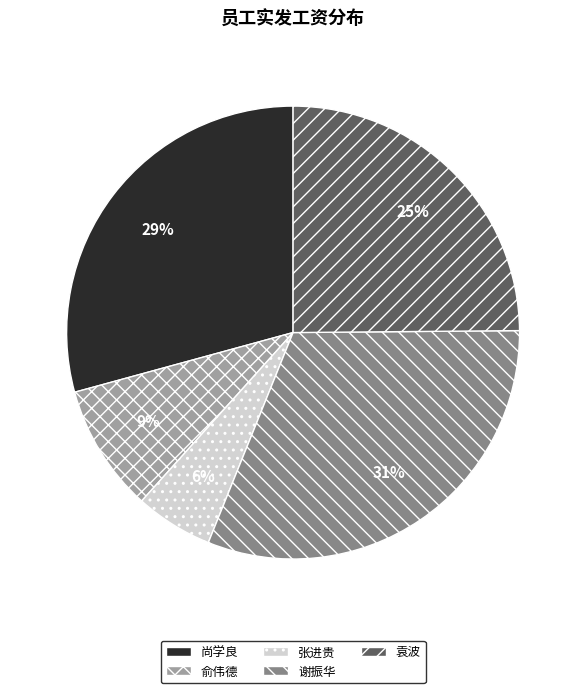

What percentage is the 袁波 slice, to the nearest percent?

25%